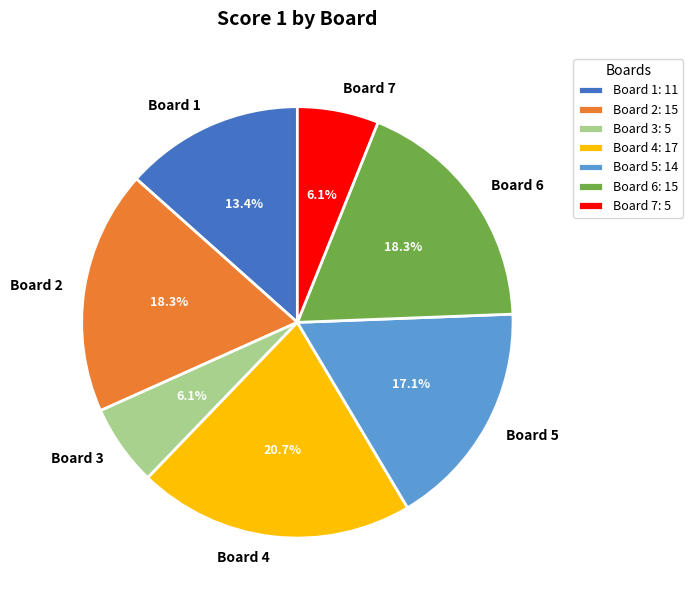

Count the number of slices in the pie.

7